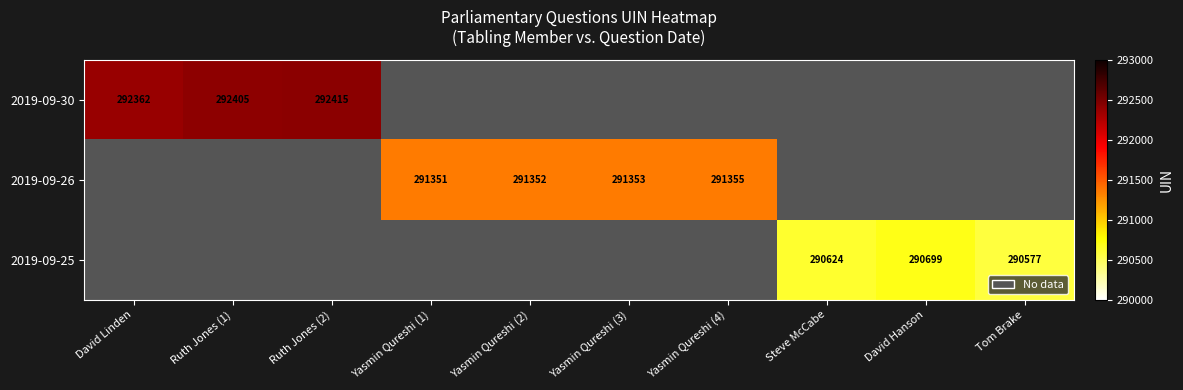

What is the difference between the 2019-09-25 values at David Hanson and Tom Brake?

122